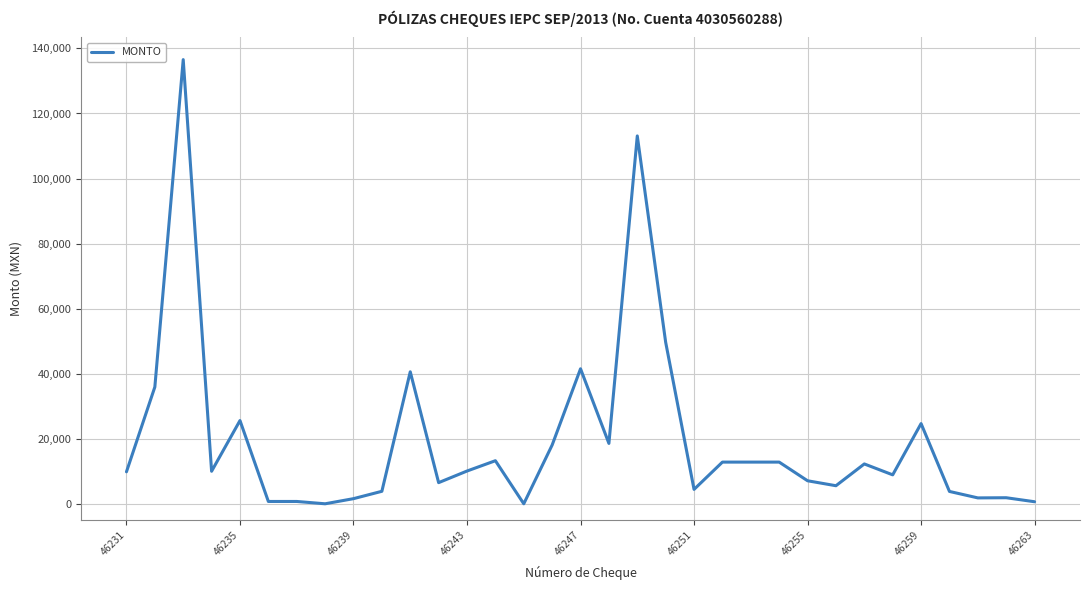

What is the difference between the maximum and minimum values?

136561.9